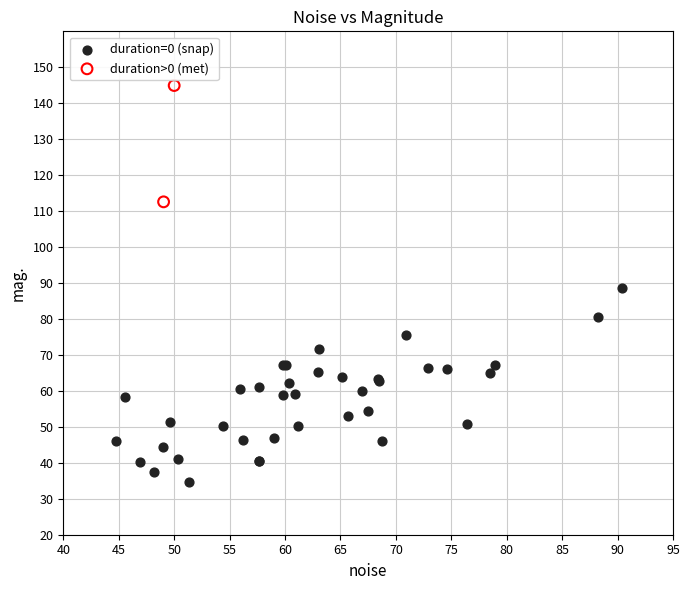

Which series contains the highest Y value?

duration>0 (met)